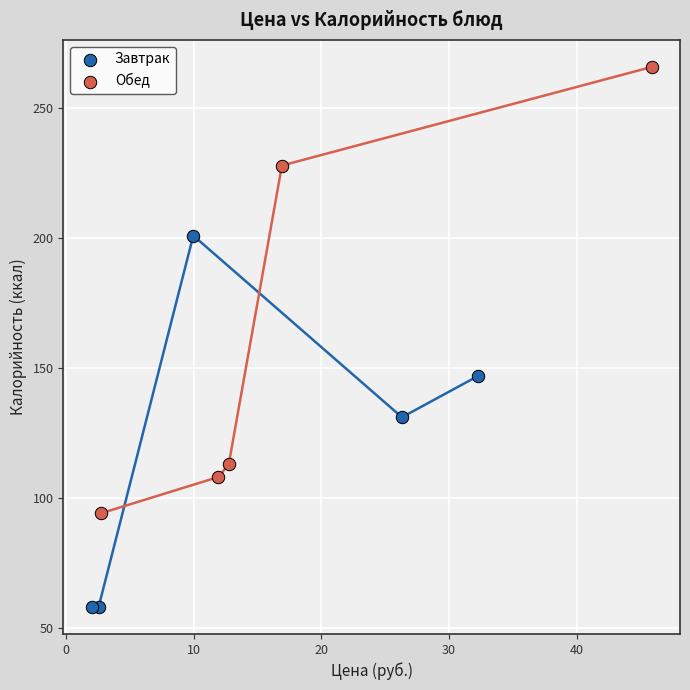

Which series has the widest spread of Y values?

Обед